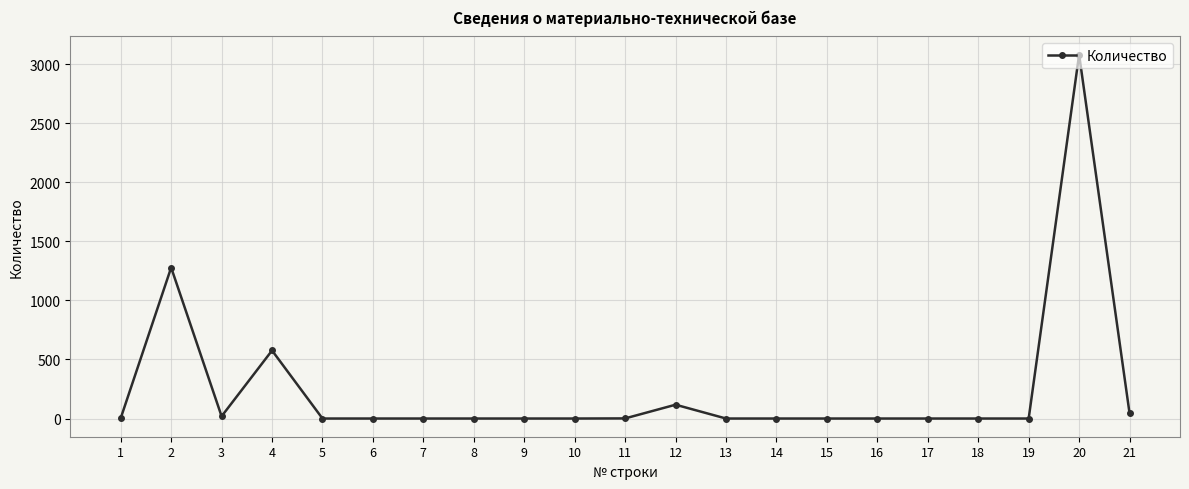

What is the maximum value shown in the chart?

3081